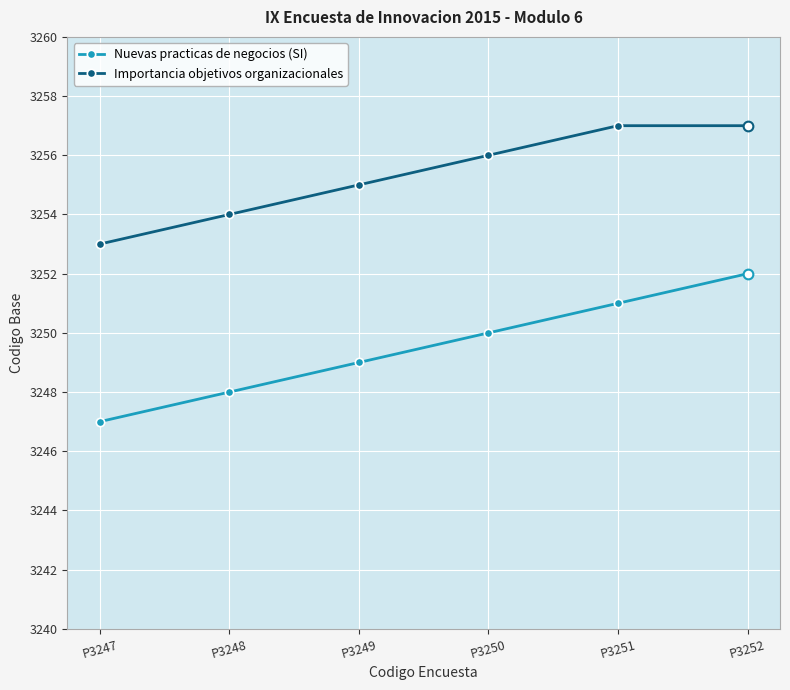

Read the Importancia objetivos organizacionales value at P3249.

3255